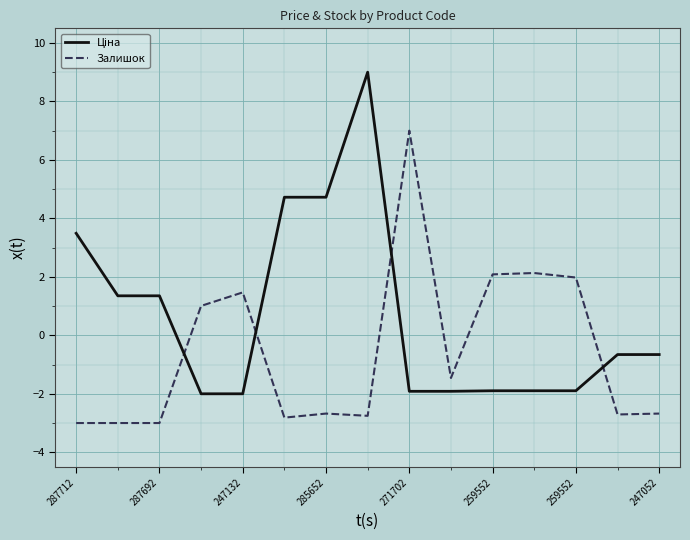

What is the difference between the maximum and minimum values in the Залишок series?

10.0